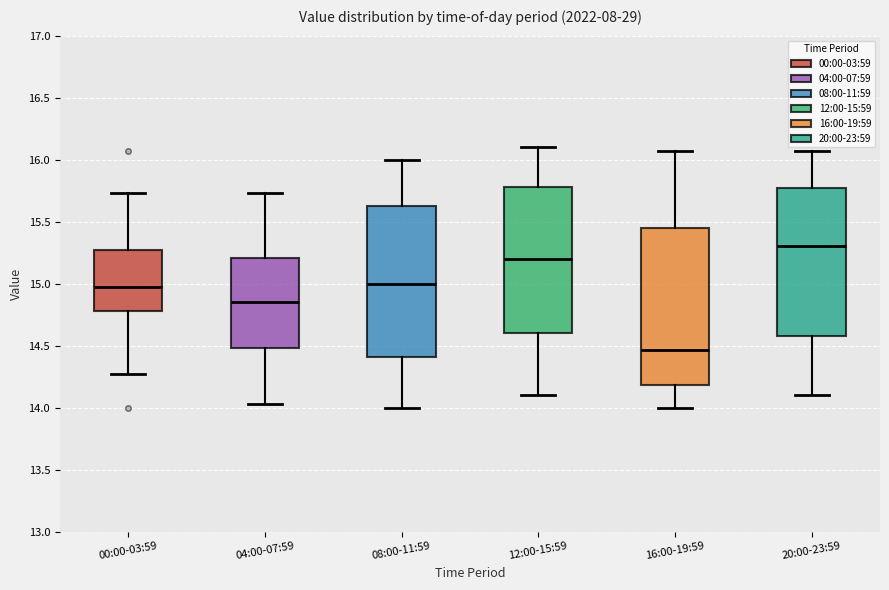

Reading left to right, read every box against the y-axis: the position of its median line, the range the box covers, and the ends of its whiskers. The values are not printed on the chart, so give them approximately, as read against the axis.

00:00-03:59: median 14.95, box 14.80 to 15.25, whiskers 14.25 to 15.75
04:00-07:59: median 14.85, box 14.50 to 15.20, whiskers 14.05 to 15.75
08:00-11:59: median 15.00, box 14.40 to 15.65, whiskers 14.00 to 16.00
12:00-15:59: median 15.20, box 14.60 to 15.80, whiskers 14.10 to 16.10
16:00-19:59: median 14.45, box 14.20 to 15.45, whiskers 14.00 to 16.05
20:00-23:59: median 15.30, box 14.60 to 15.75, whiskers 14.10 to 16.05